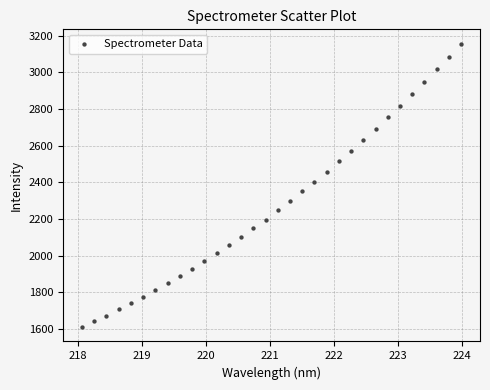

What is the range of Y values (max minus min)?

1548.7